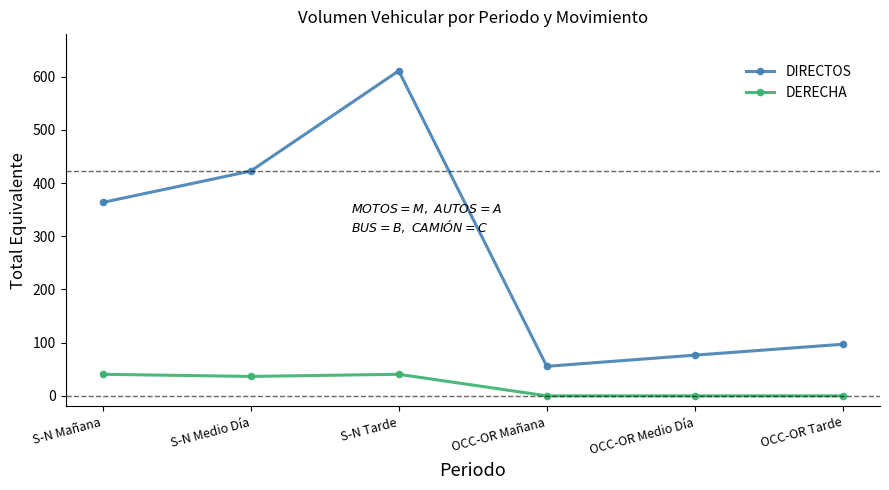

Rank the series by their maximum value, from lowest to highest.

DERECHA, DIRECTOS